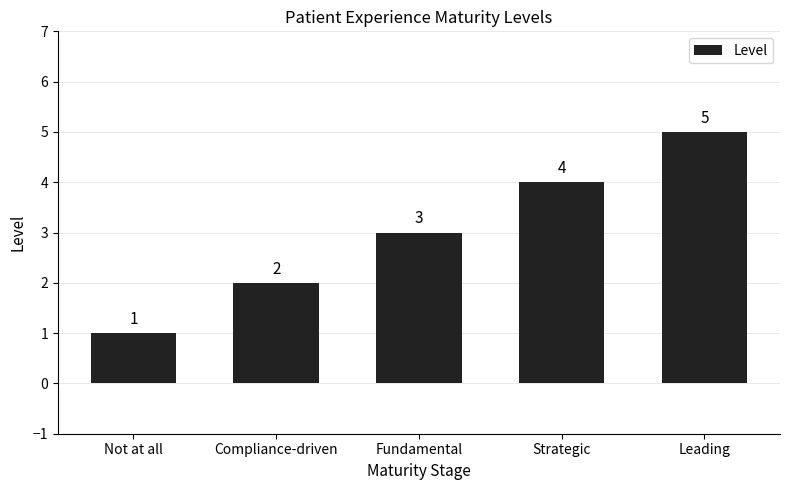

What is the sum of the values at Leading and Compliance-driven?

7